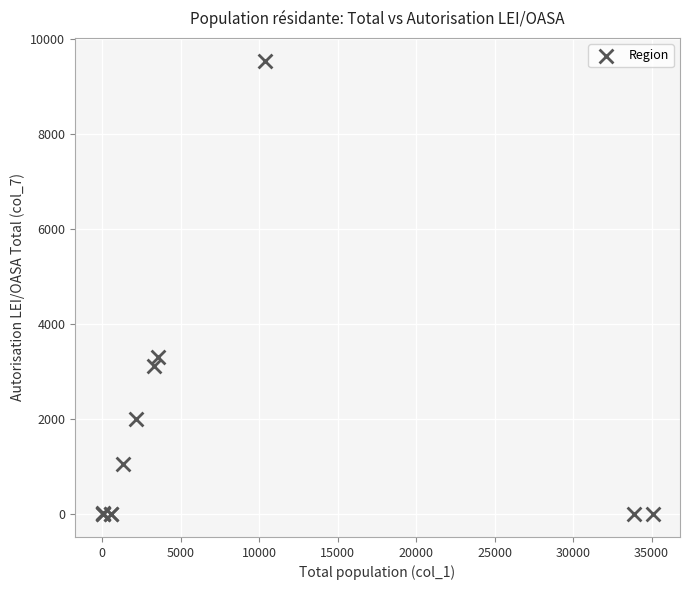

What Y value in the scatter plot is closest to 4772?

3310